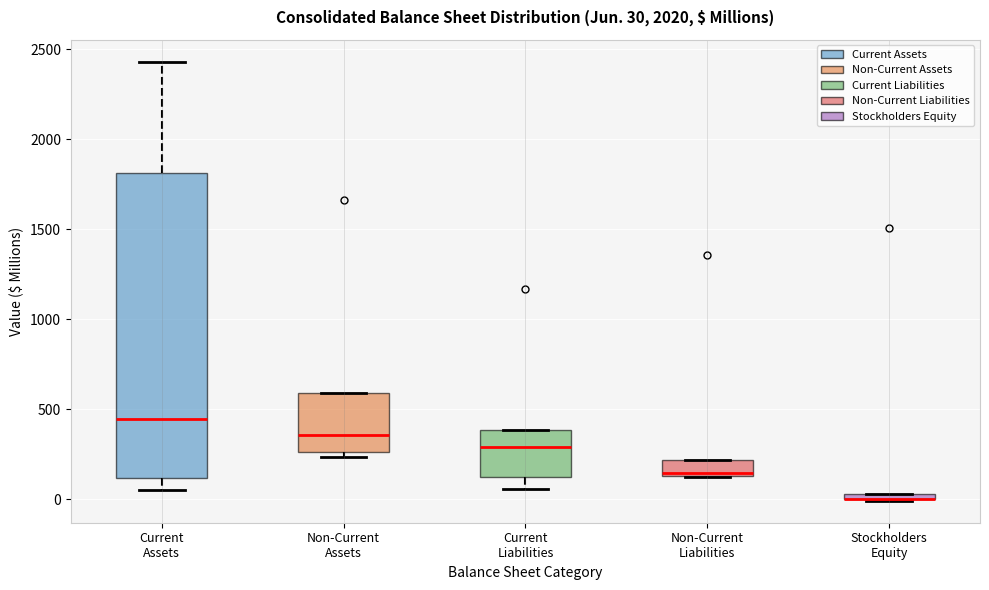

Comparing the boxes themselves (not the whiskers), which one is the tallest?

Current Assets